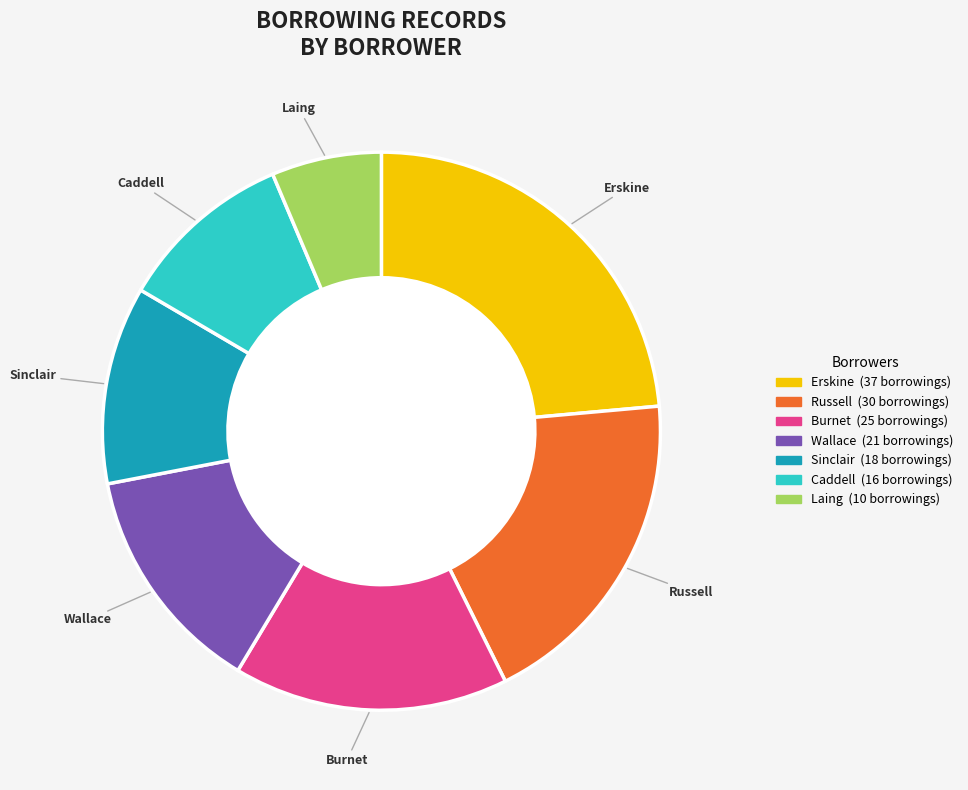

Is there a majority slice in this chart?

No